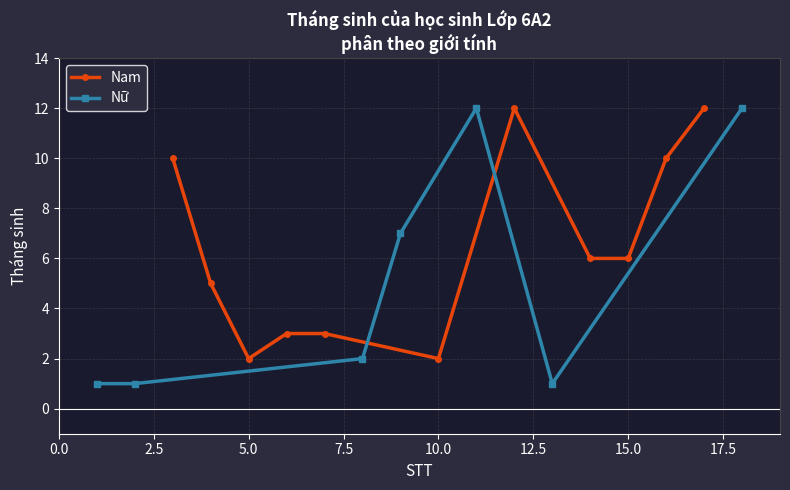

True or false: Nam has a value of 3 at 5.0.

False